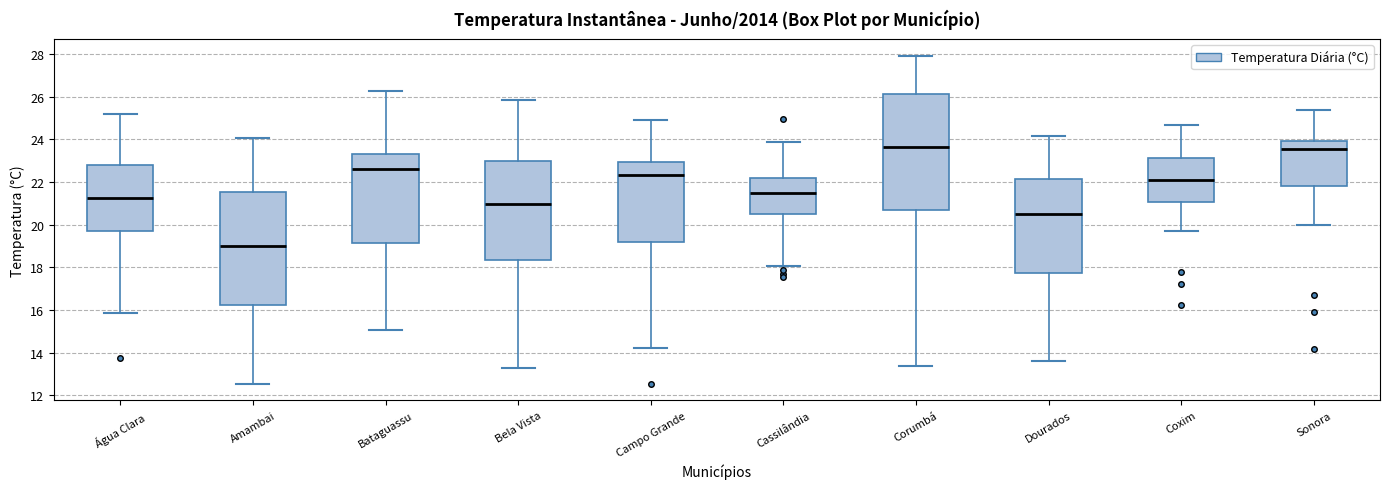

Which box has the lowest median line?

Amambai